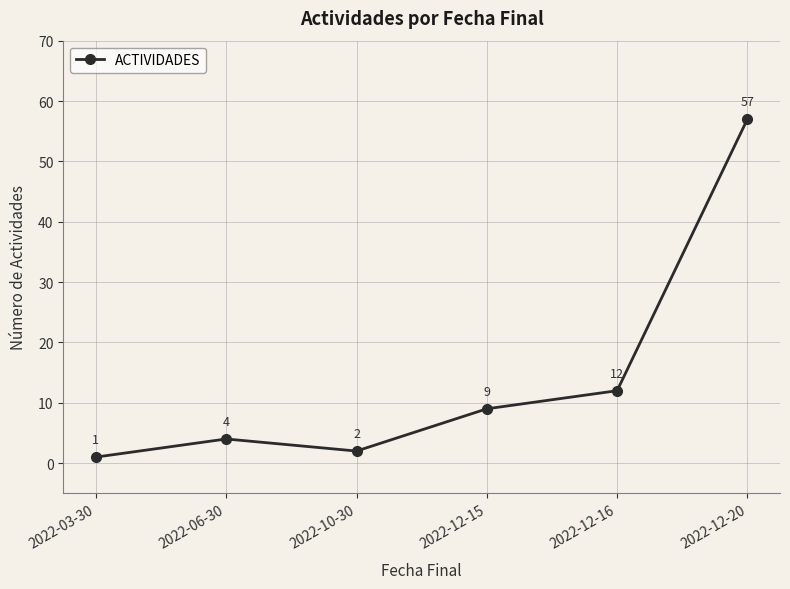

What is the difference between the values at 2022-12-15 and 2022-10-30?

7